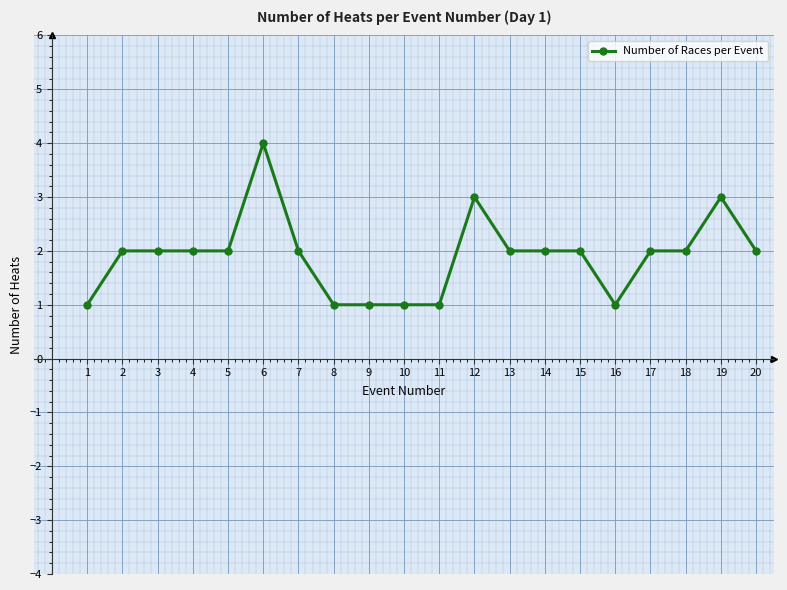

Count the values in the range 1 to 2.

17